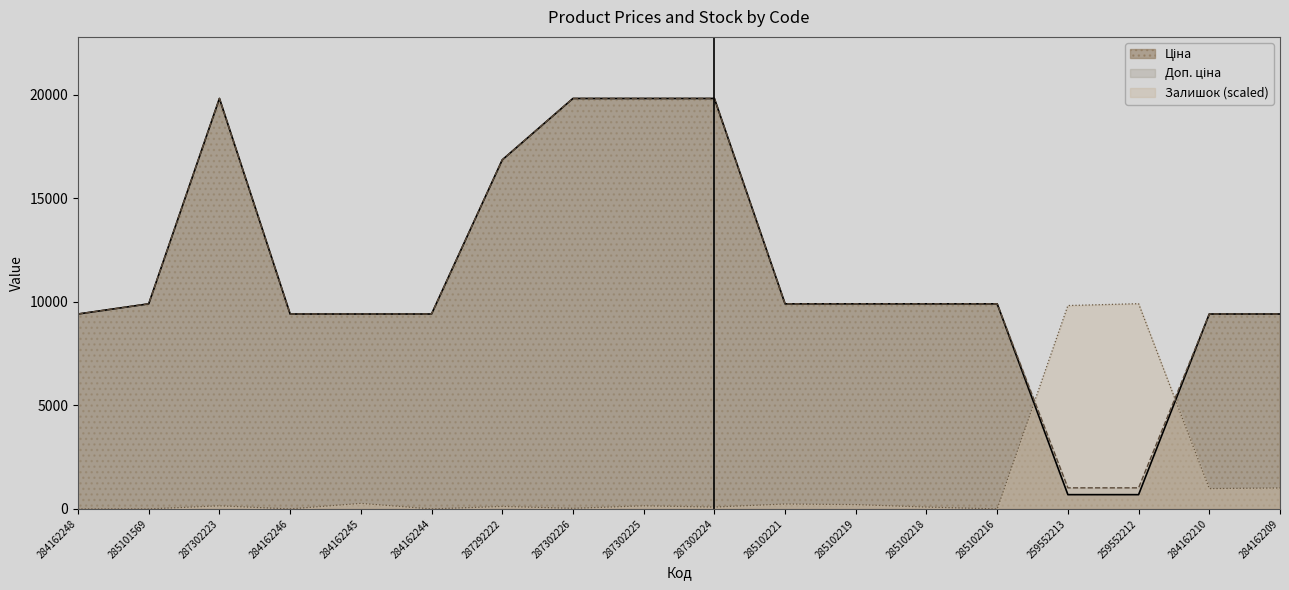

What is the sum of all Доп. ціна values?

204266.7